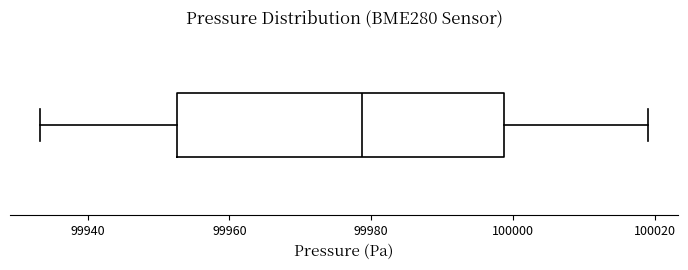

Read this box plot against the x-axis: the position of the median line, the range covered by the box, and the ends of both whiskers. The values are not printed on the chart, so give them approximately, as read against the axis.

median 99978, box 99952 to 99998, whiskers 99934 to 100020